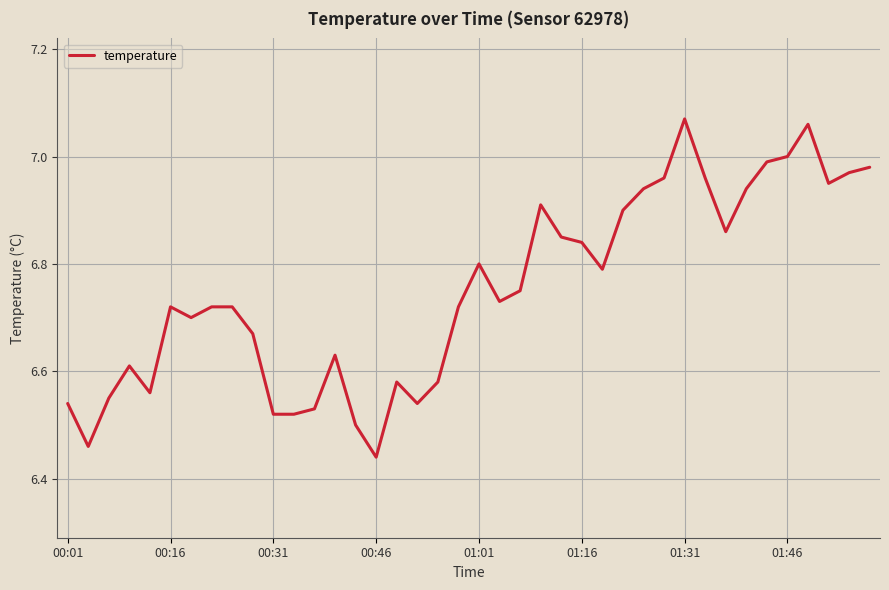

What is the difference between the maximum and minimum values?

0.6